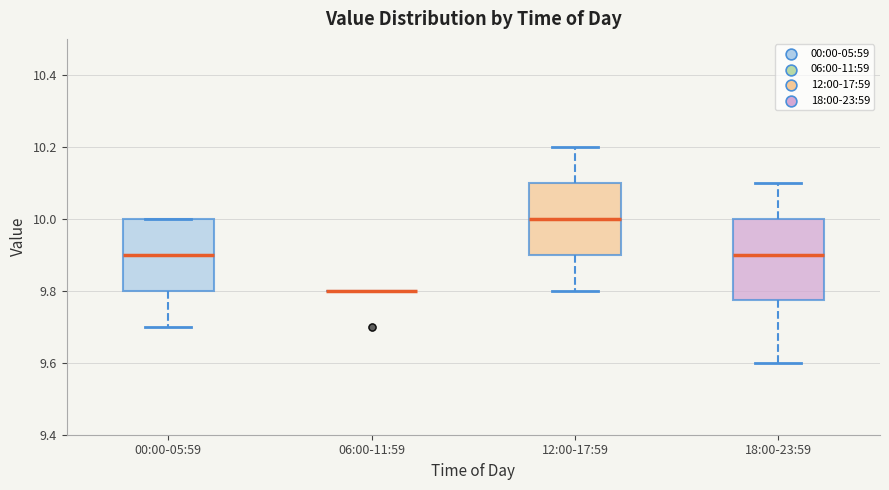

Reading left to right, transcribe this box plot: for each box, give where its median line is, the range the box spans, and where its two whiskers end, as read against the y-axis. The values are not printed on the chart, so give them approximately, as read against the axis.

00:00-05:59: median 9.90, box 9.80 to 10.00, whiskers 9.70 to 10.00
06:00-11:59: box collapsed to a line at 9.80, whiskers 9.80 to 9.80
12:00-17:59: median 10.00, box 9.90 to 10.10, whiskers 9.80 to 10.20
18:00-23:59: median 9.90, box 9.78 to 10.00, whiskers 9.60 to 10.10